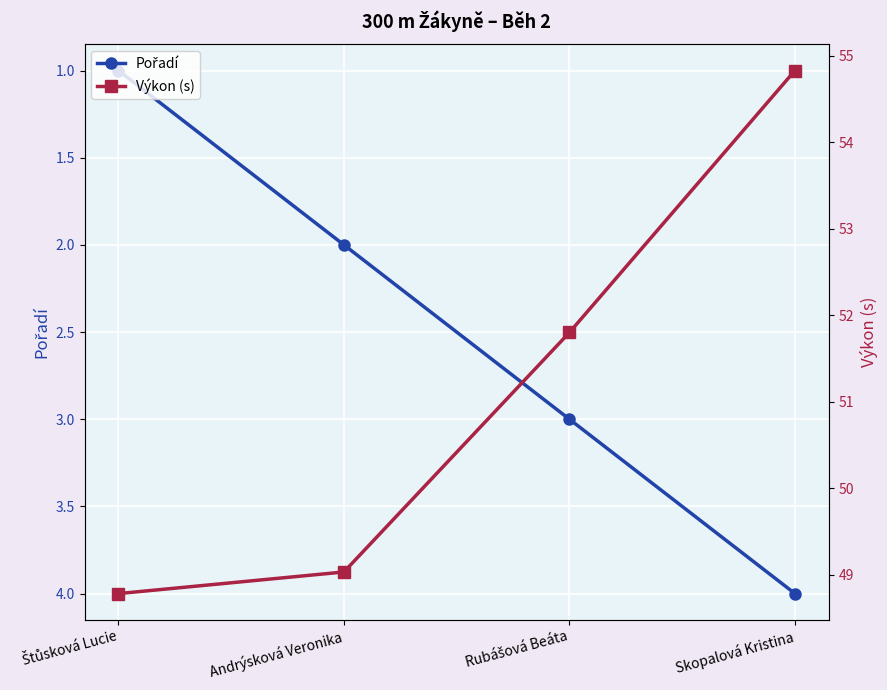

What is the maximum value for Pořadí?

4.0